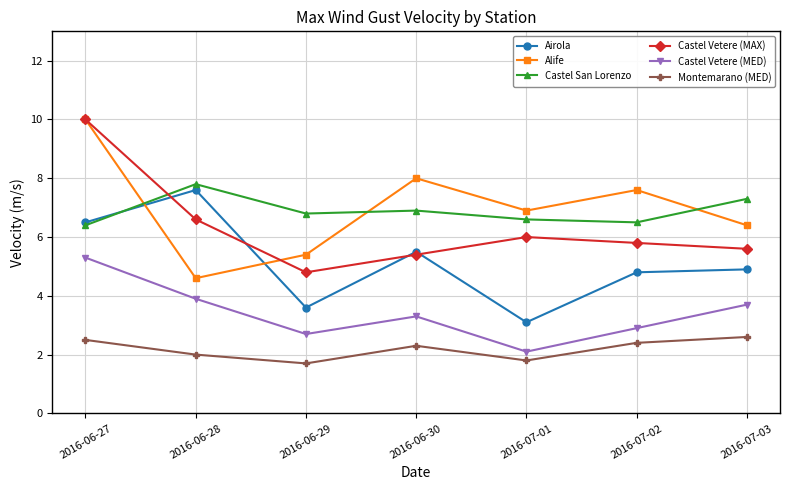

What is the average value of the Castel Vetere (MED) series?

3.4